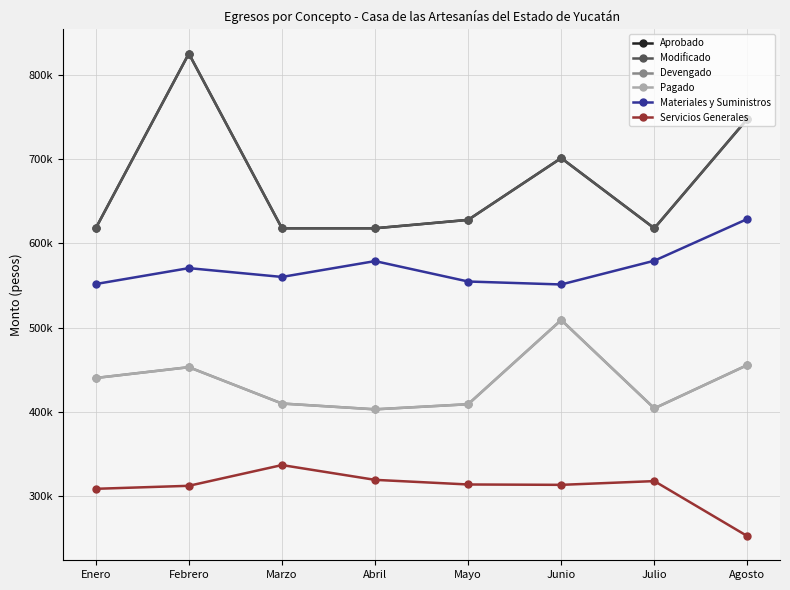

True or false: Devengado and Aprobado cross at least once.

False